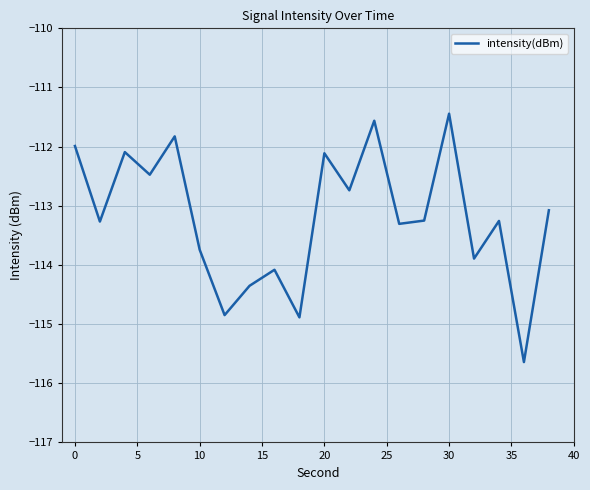

What is the smallest value displayed?

-115.6